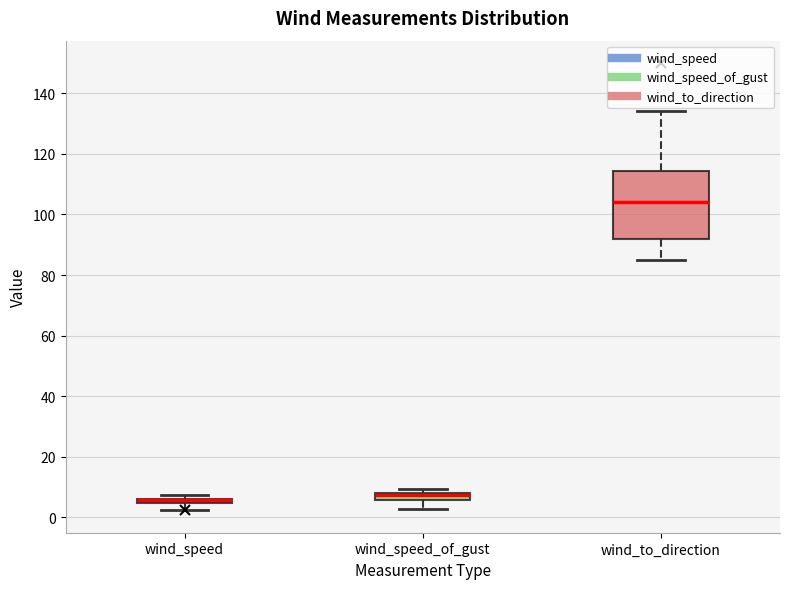

Comparing the boxes themselves (not the whiskers), which one is the tallest?

wind_to_direction